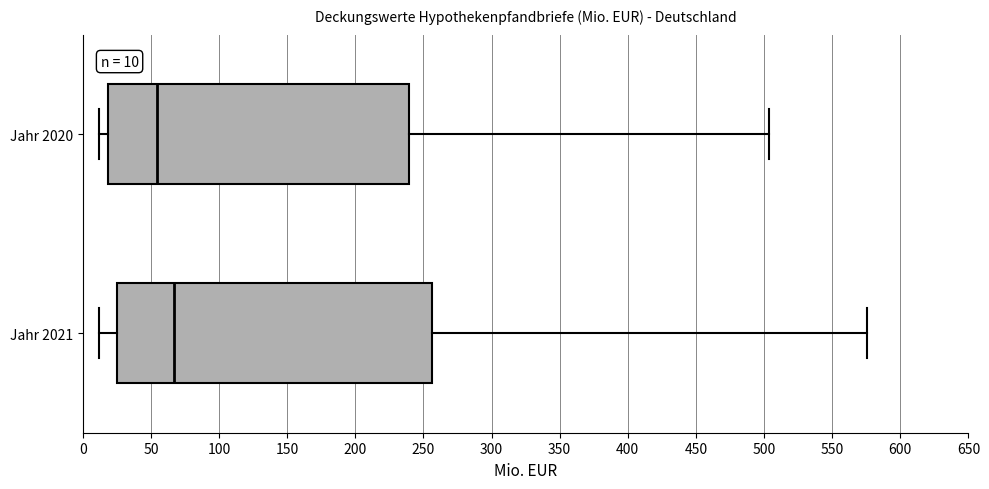

Which box is the widest, from its left edge to its right edge?

Jahr 2021